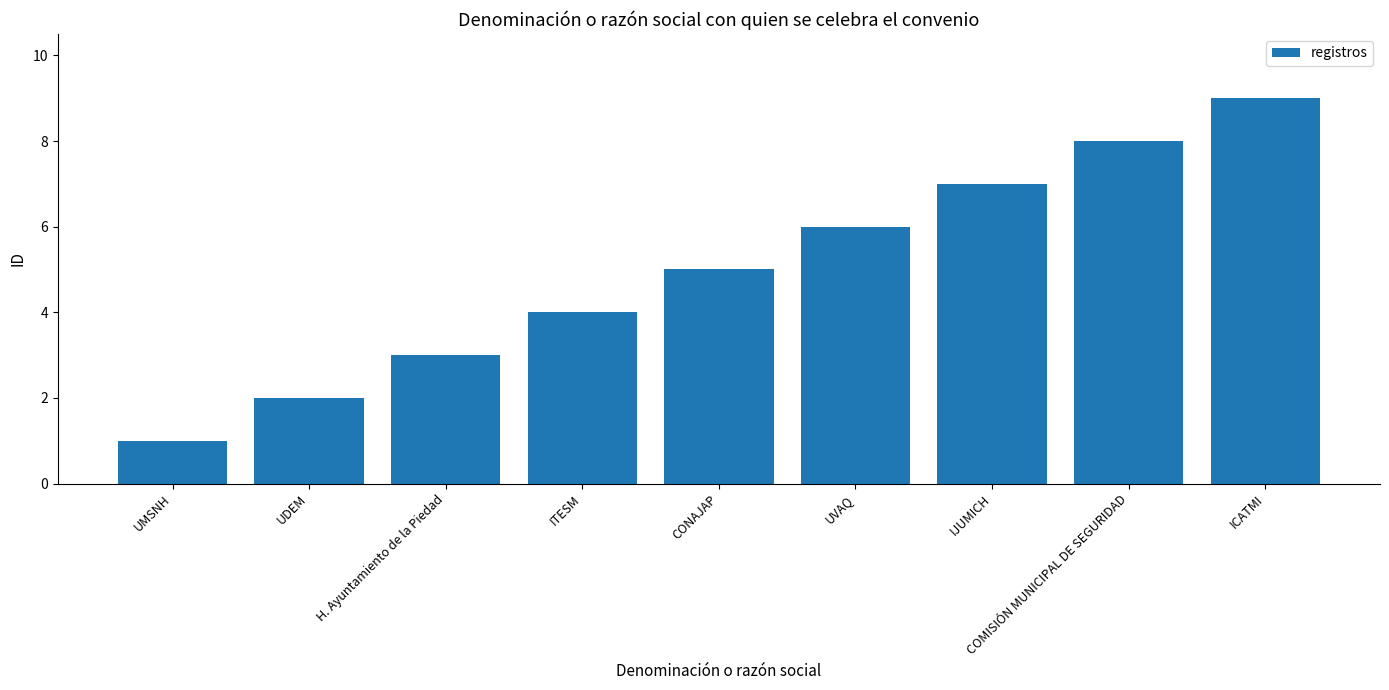

Read the value at H. Ayuntamiento de la Piedad.

3